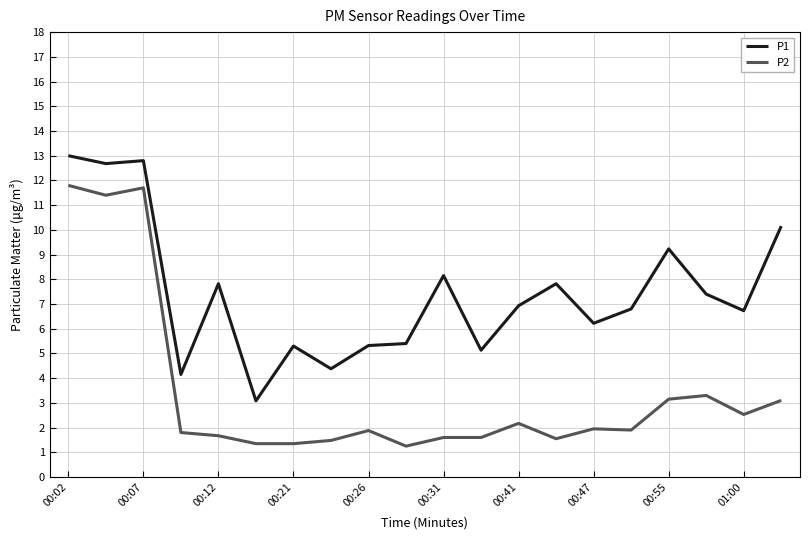

List the series in order of their overall mean, highest first.

P1, P2